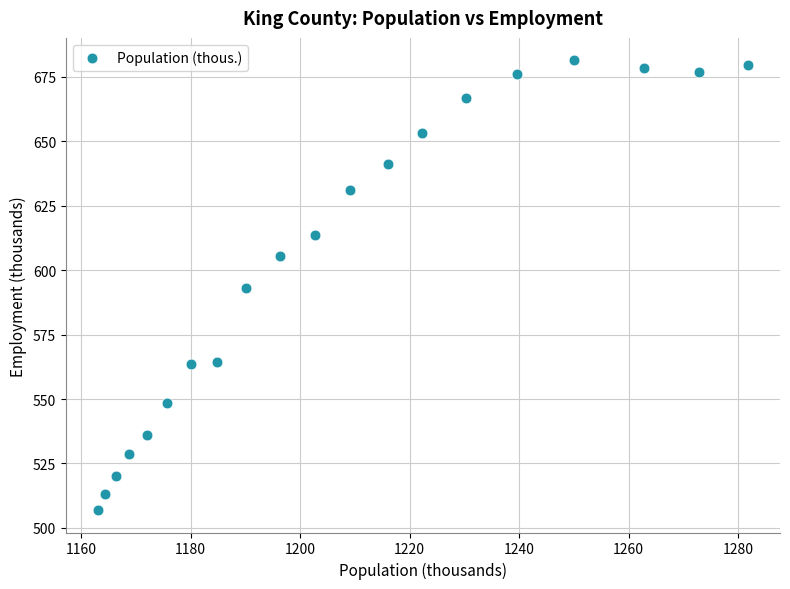

What is the range of Y values (max minus min)?

174.4